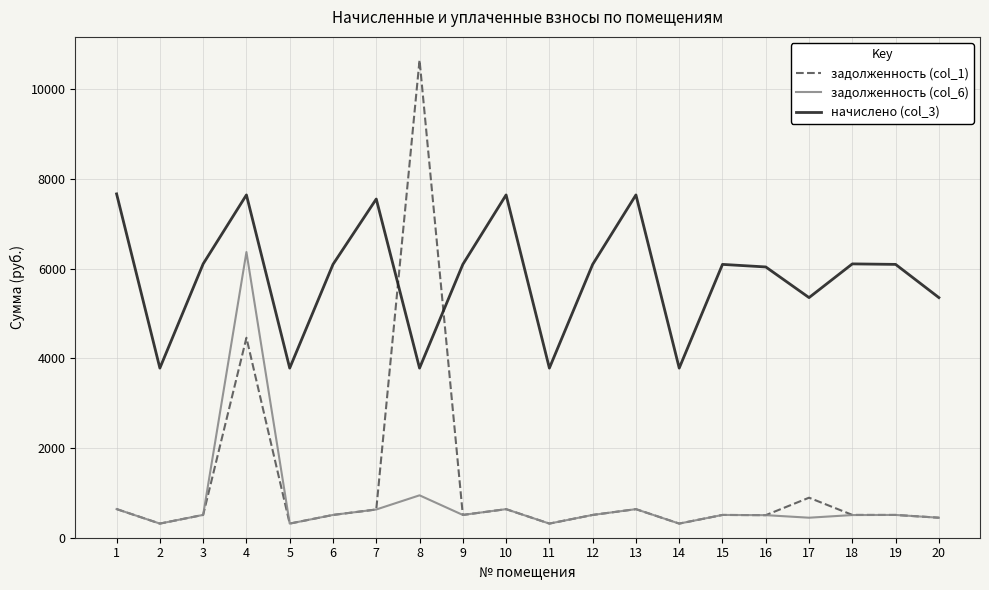

How many lines are shown in the chart?

3